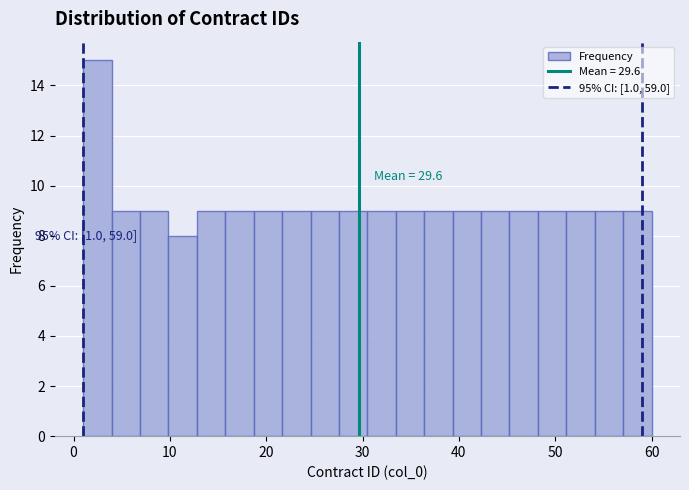

Read against the x-axis, roughly where is the centre of the tallest bar?

2